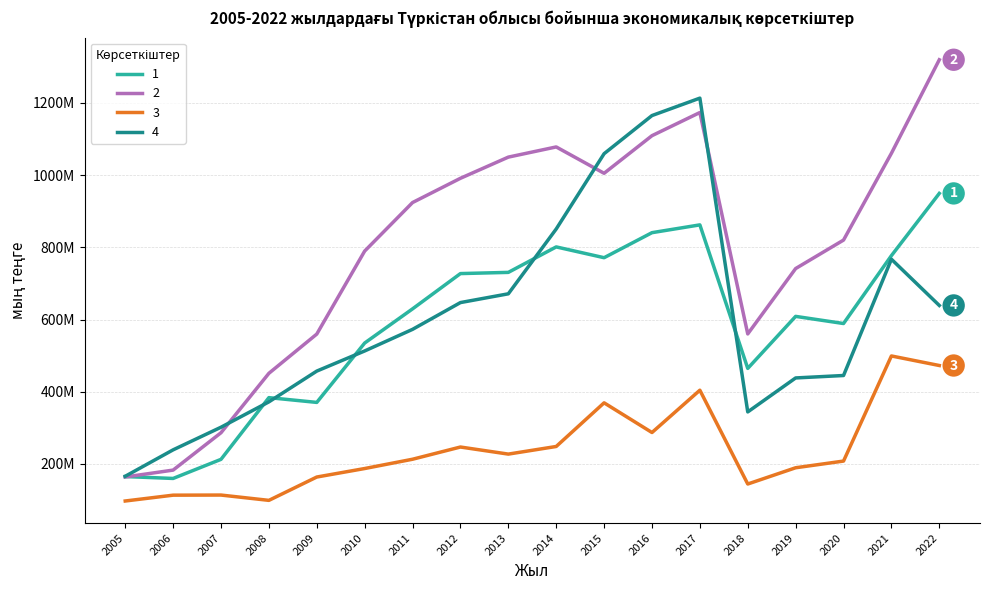

Where is 1 nearest to the value 554658793?

2010